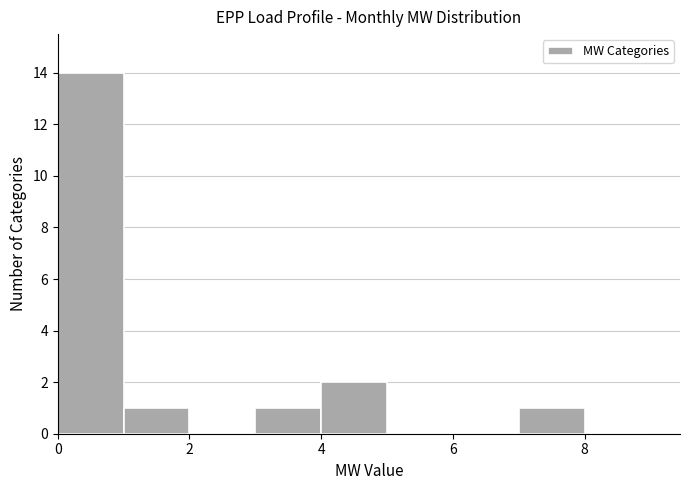

Reading left to right, transcribe this chart: for each bar, give the range it covers on the x-axis and its height. The values are not printed on the chart, so give them approximately, as read against the axis.

0 to 1: 14
1 to 2: 1
2 to 3: 0
3 to 4: 1
4 to 5: 2
5 to 6: 0
6 to 7: 0
7 to 8: 1
8 to 9: 0